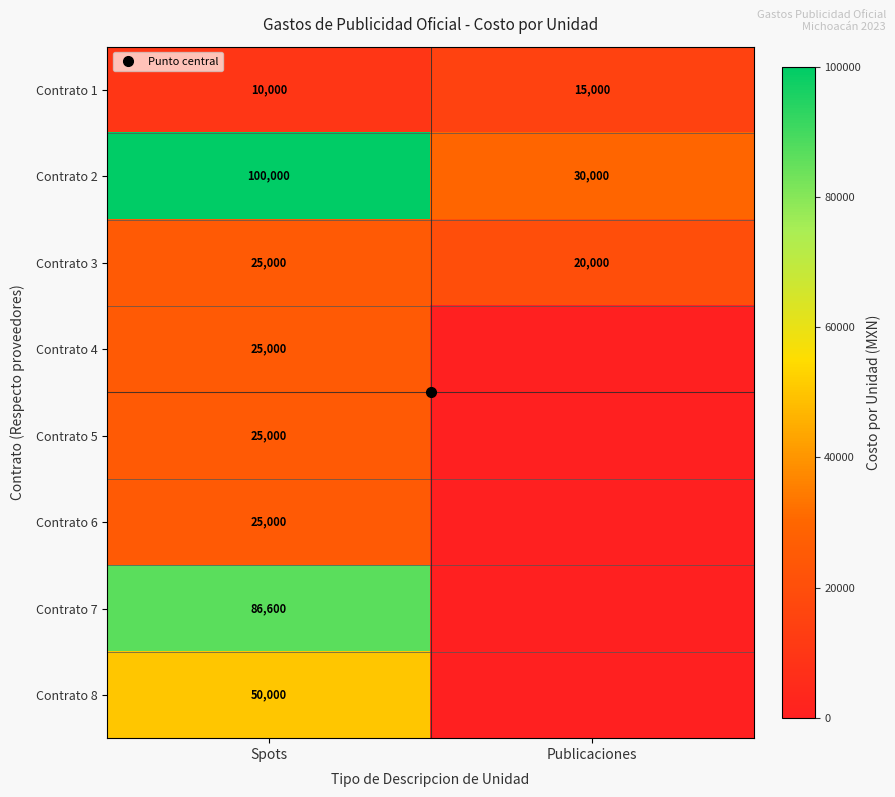

At how many categories does at least one series exceed 43431?

1